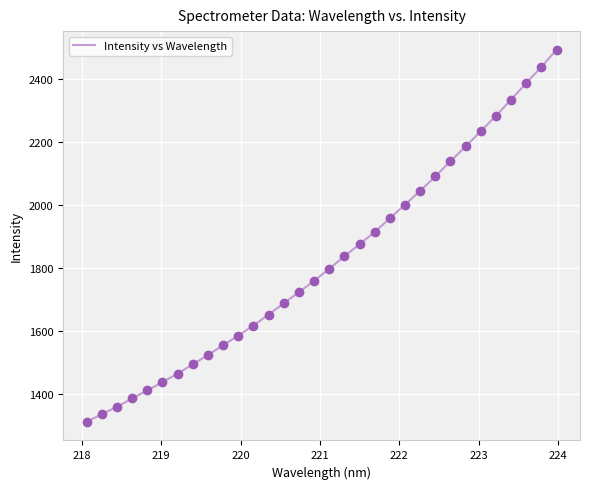

What is the difference between the maximum and minimum values?

1181.2